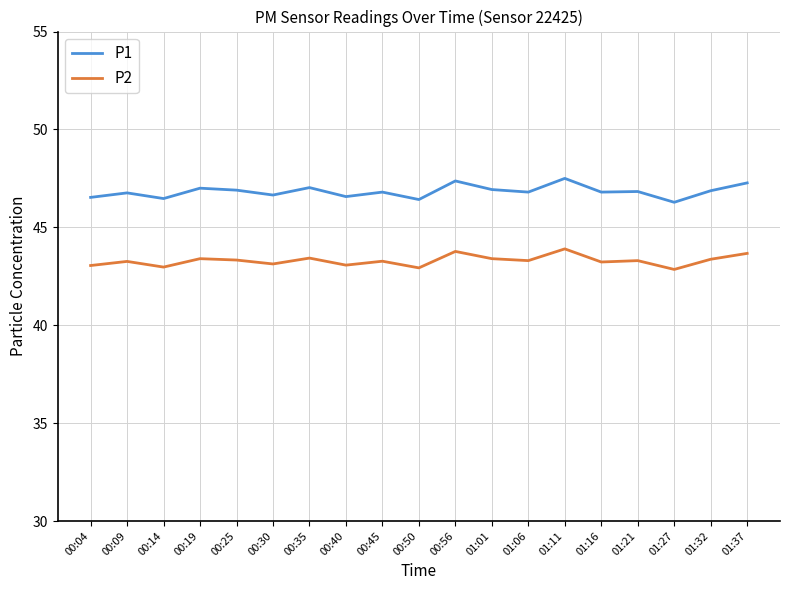

Is the value of P1 at 00:25 greater than the value of P2 at 01:21?

Yes